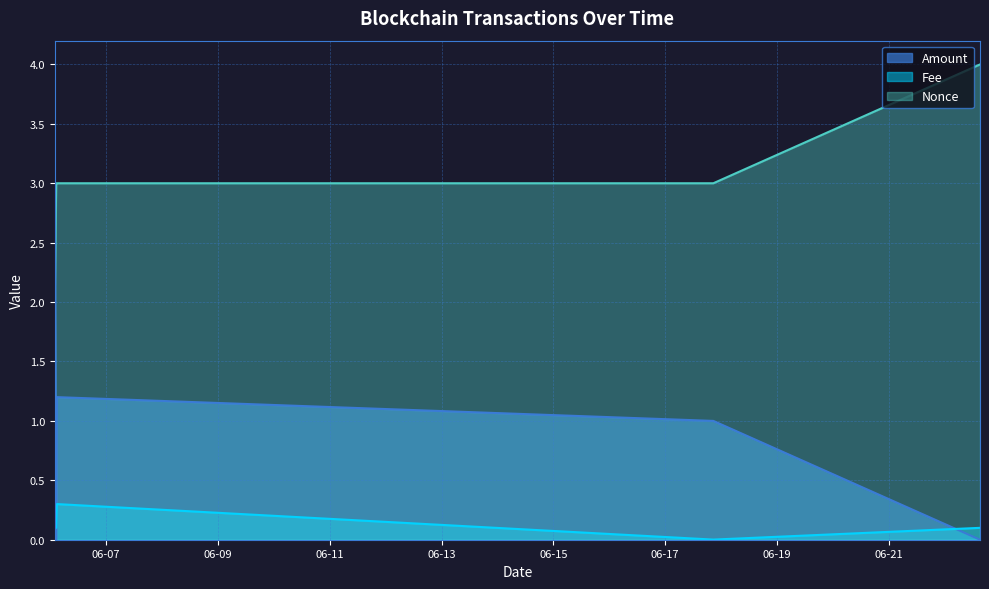

Where do Fee and Nonce first cross each other?

2024-06-06 02:33:00 and 2024-06-06 02:51:00